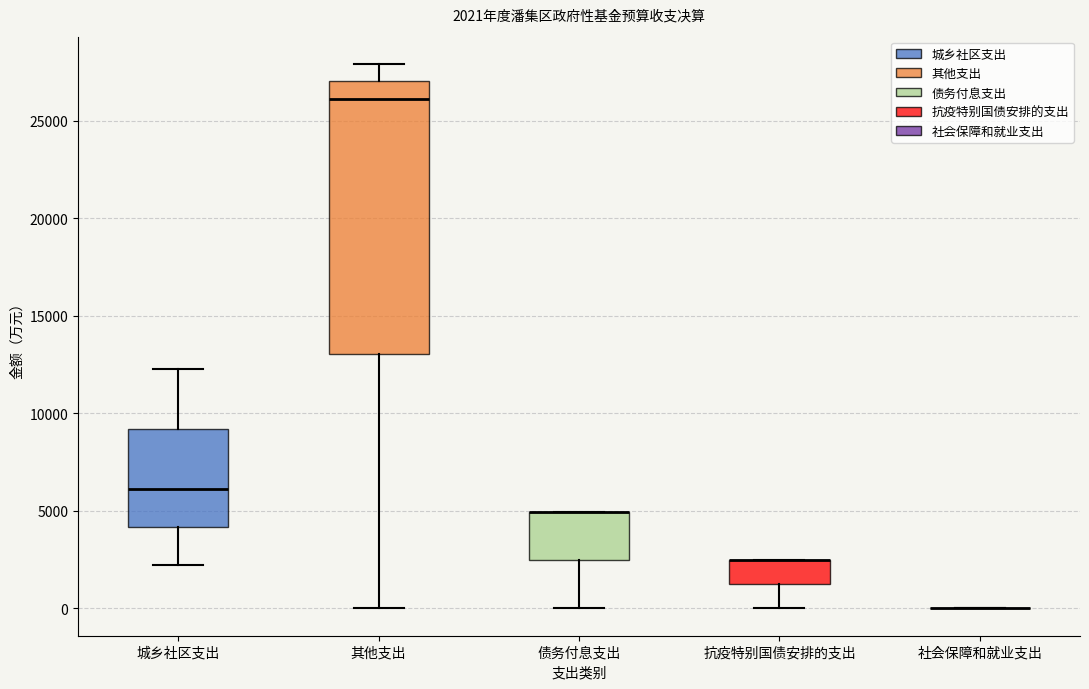

Which box is the tallest, from its lower edge to its upper edge?

其他支出